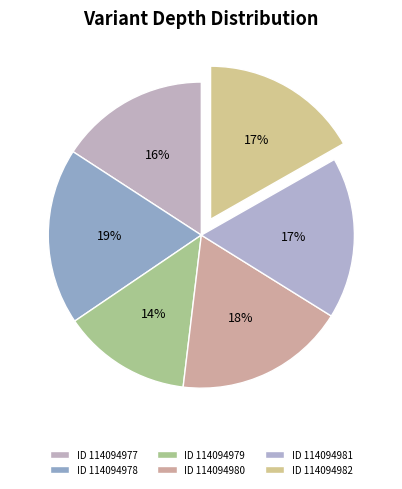

How many slices are in this pie chart?

6